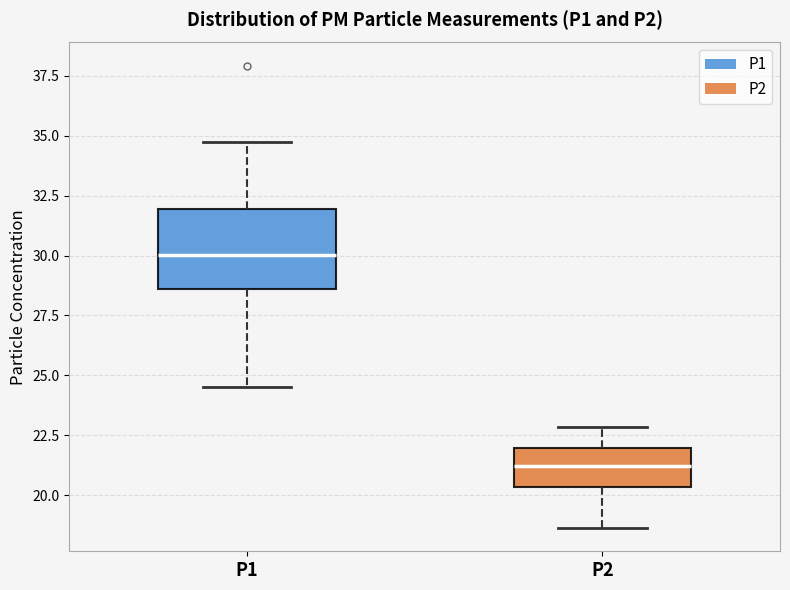

Comparing the boxes themselves (not the whiskers), which one is the tallest?

P1